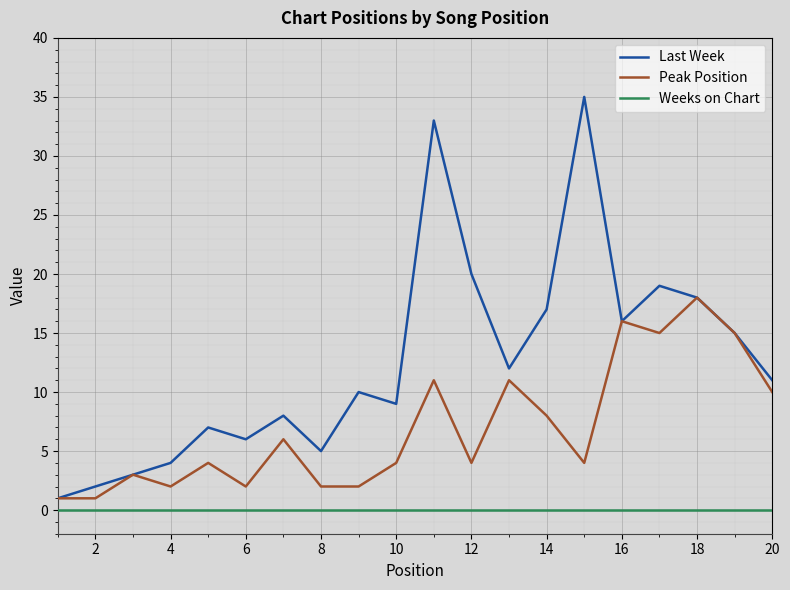

Which series has the largest range (max minus min)?

Last Week